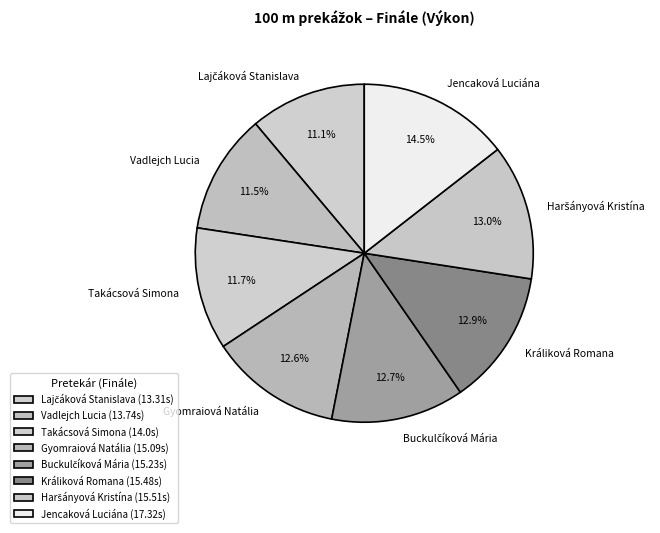

Between Gyomraiová Natália and Takácsová Simona, which is larger?

Gyomraiová Natália